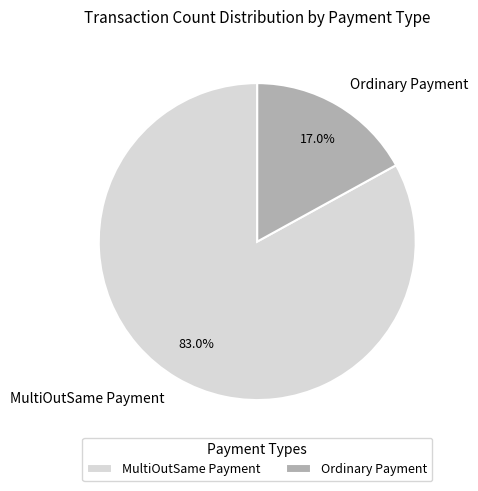

Which category has the biggest portion of the pie?

MultiOutSame Payment